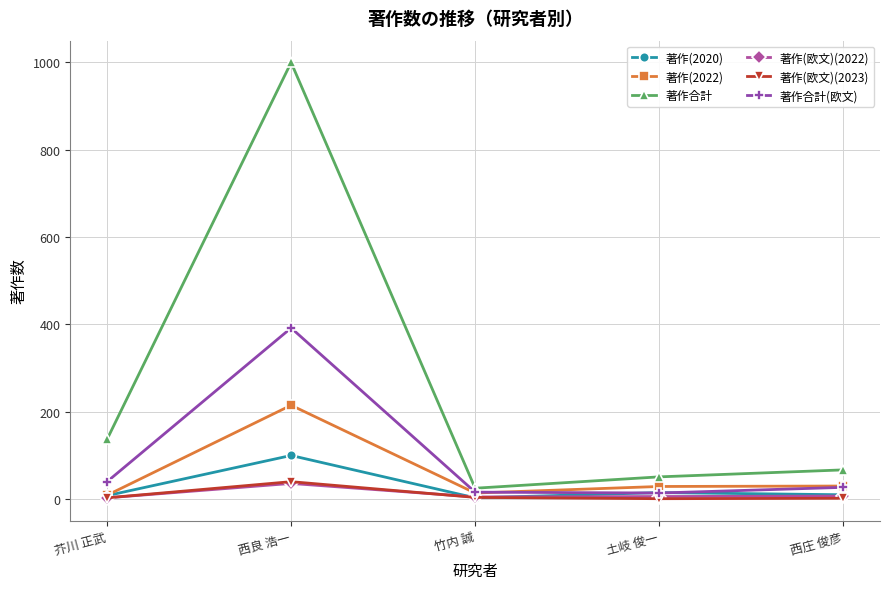

The value of 著作(欧文)(2023) at 西良 浩一 is 40. True or false?

True